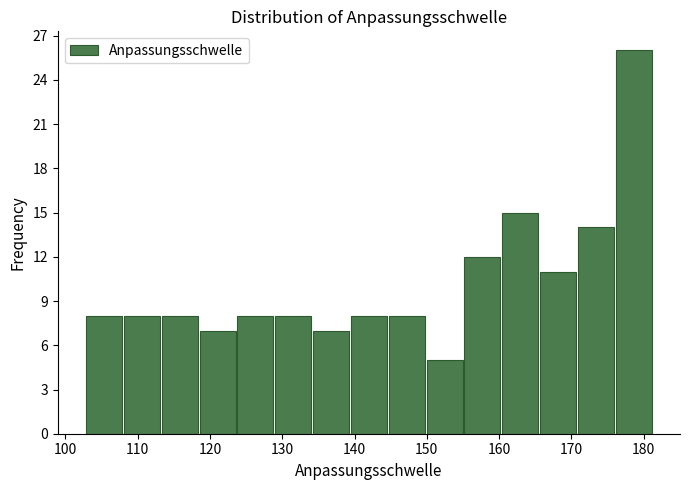

Over which range of the x-axis is the bar tallest?

176 to 181